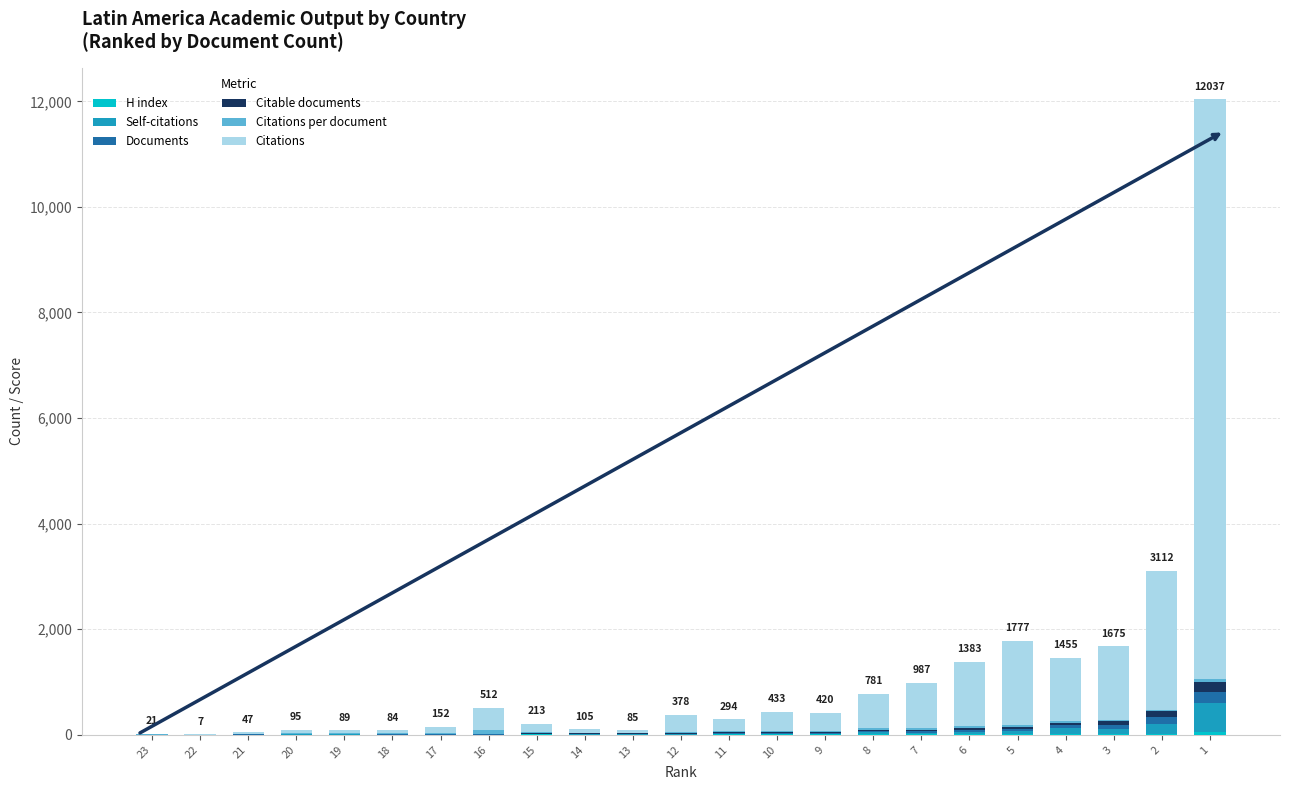

How many categories are shown in the chart?

23